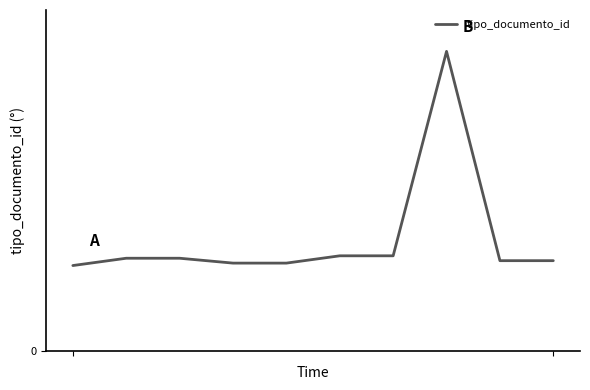

True or false: there are more than 0 points higher than both neighbors.

True